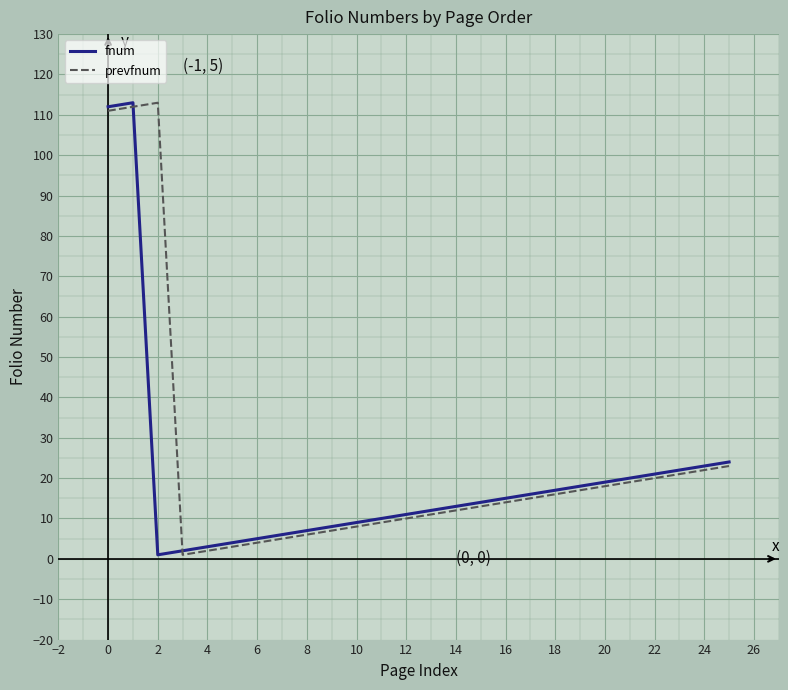

Rank the series by their average value, from lowest to highest.

fnum, prevfnum